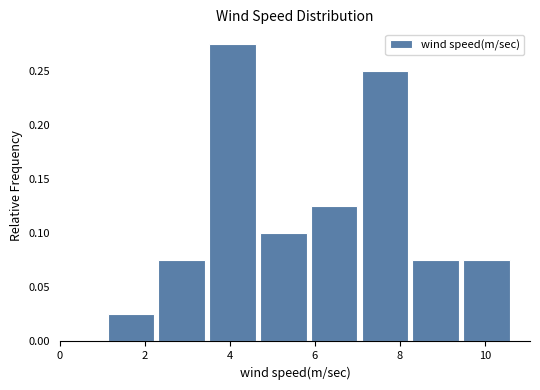

Which range on the x-axis has the tallest bar?

3.6 to 4.8